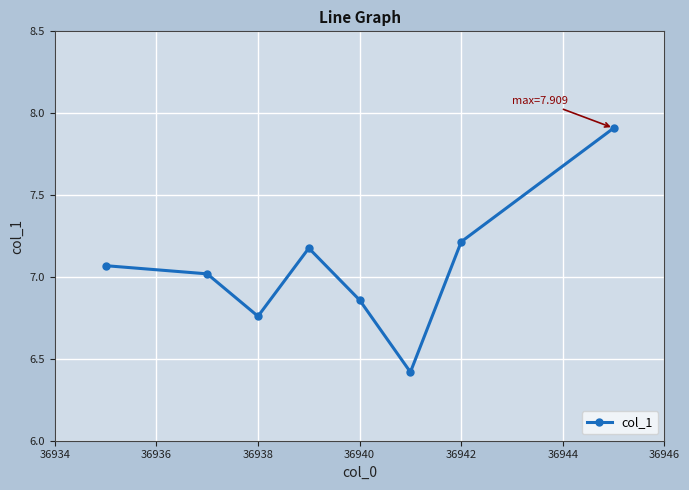

How many values are below 7?

3